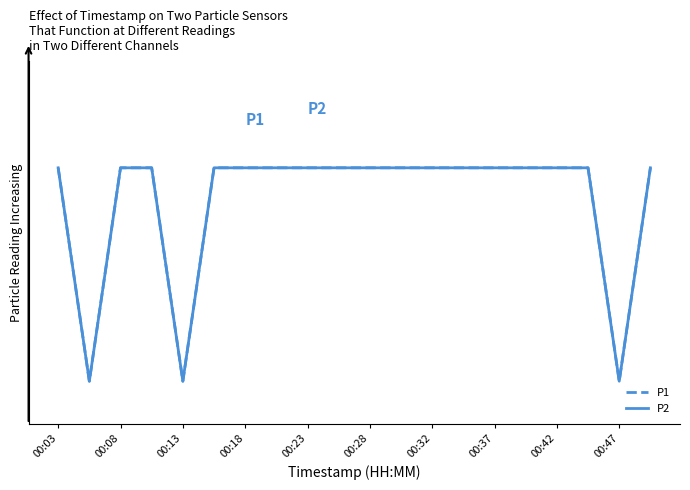

True or false: P2 and P1 intersect in this chart.

False